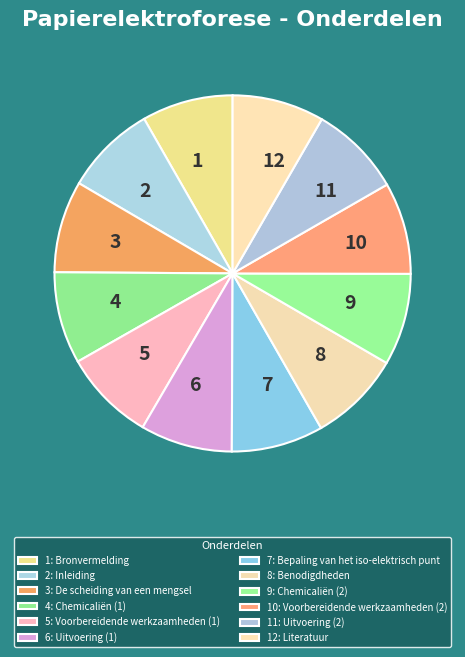

Does any single category account for the majority?

No